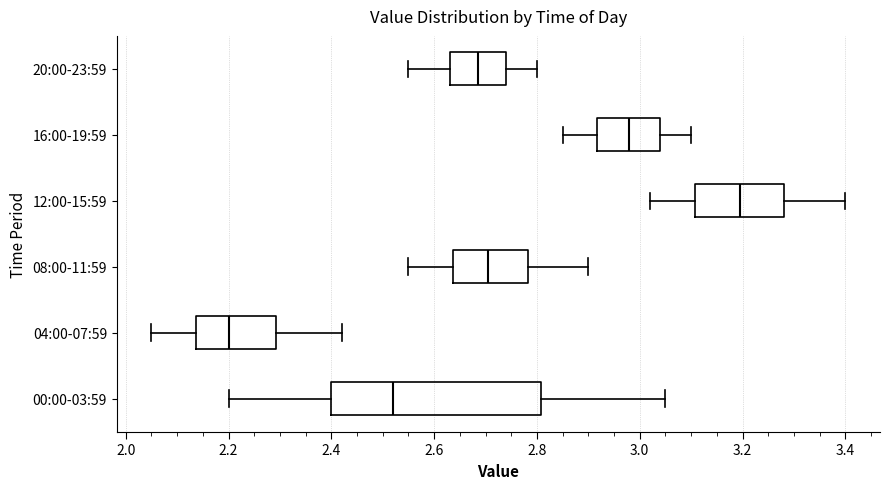

Which box is the widest, from its left edge to its right edge?

00:00-03:59